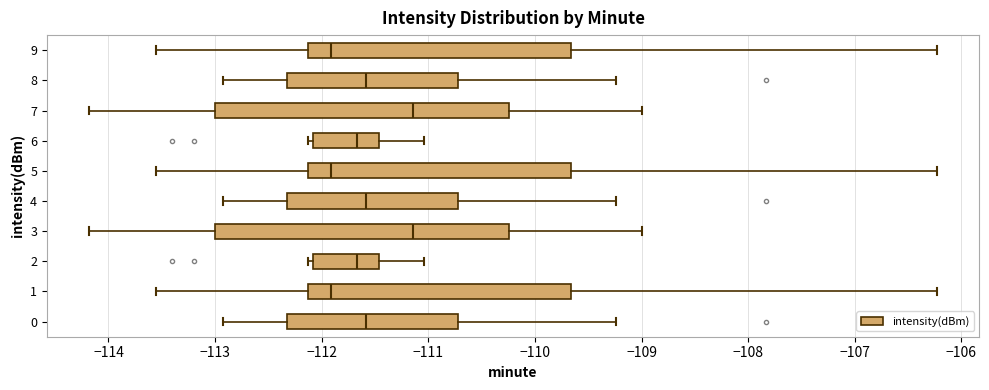

Where is the right edge of the box at y = 8 on the x-axis? The values are not printed on the chart, so give them approximately, as read against the axis.

-110.7